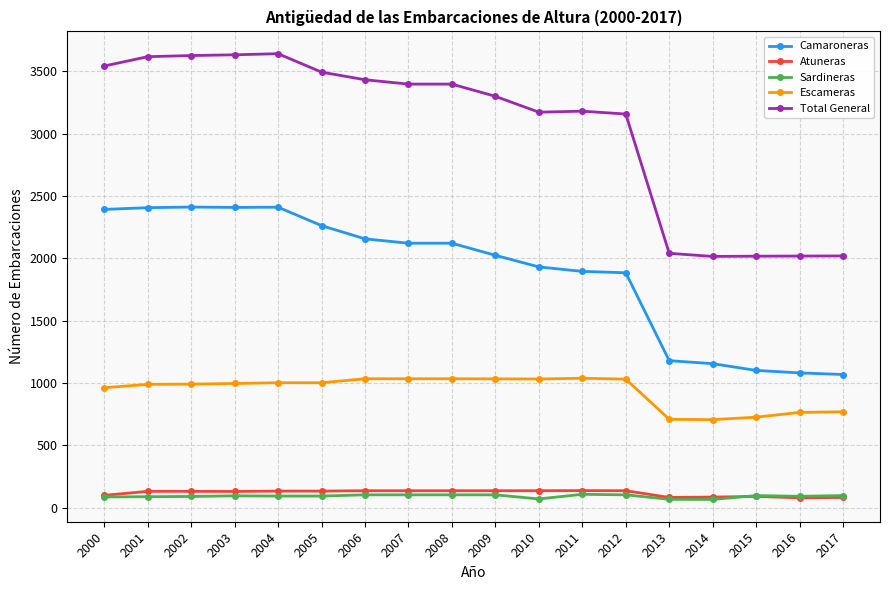

What is the maximum value shown in the chart?

3642